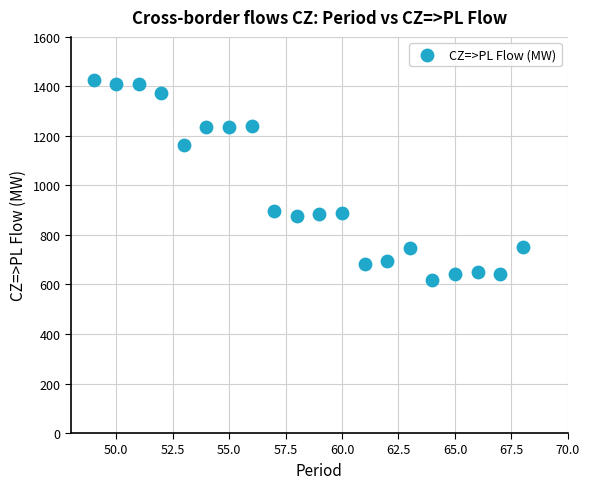

What is the range of X values (max minus min)?

19.0